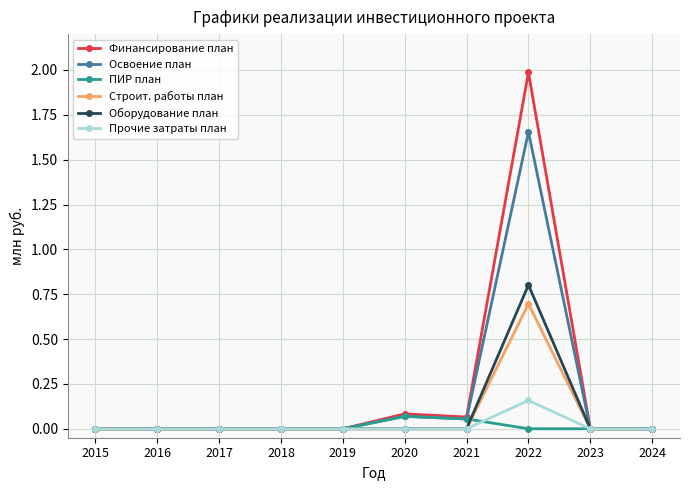

True or false: ПИР план has a value of 0.1 at 2021.

True